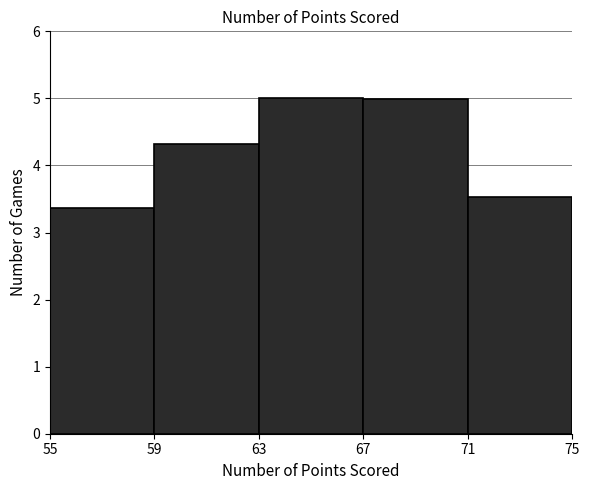

How tall is the bar that spans 67 to 71 on the x-axis? The values are not printed on the chart, so give them approximately, as read against the axis.

5.0